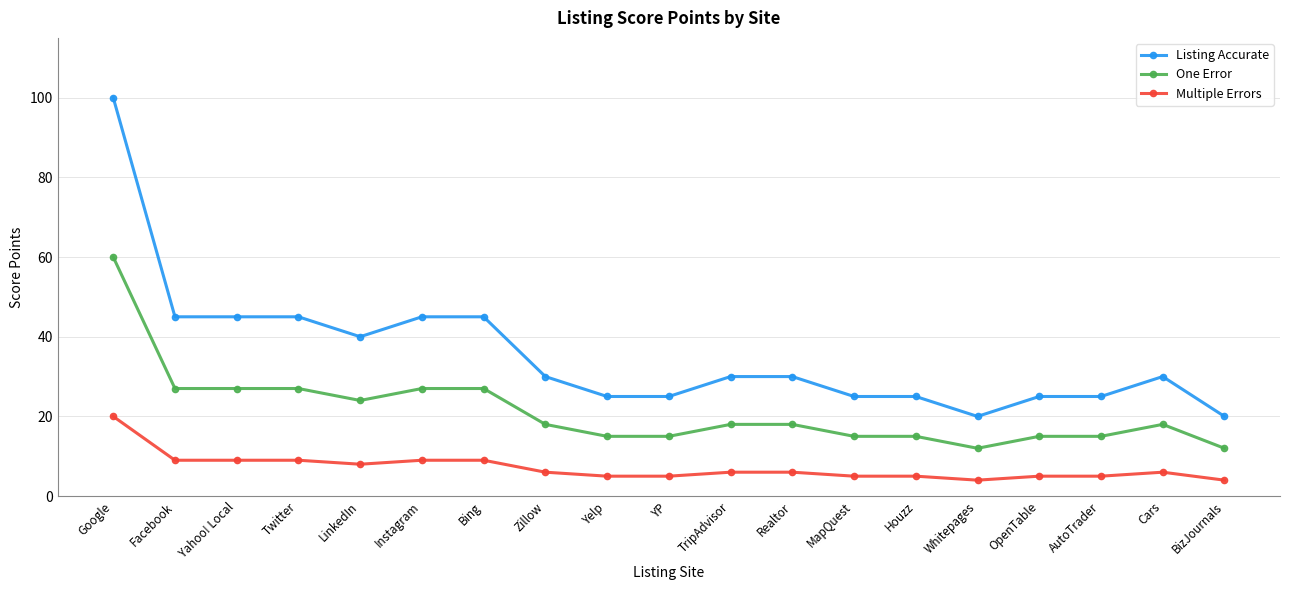

List the series in order of their peak value, highest first.

Listing Accurate, One Error, Multiple Errors